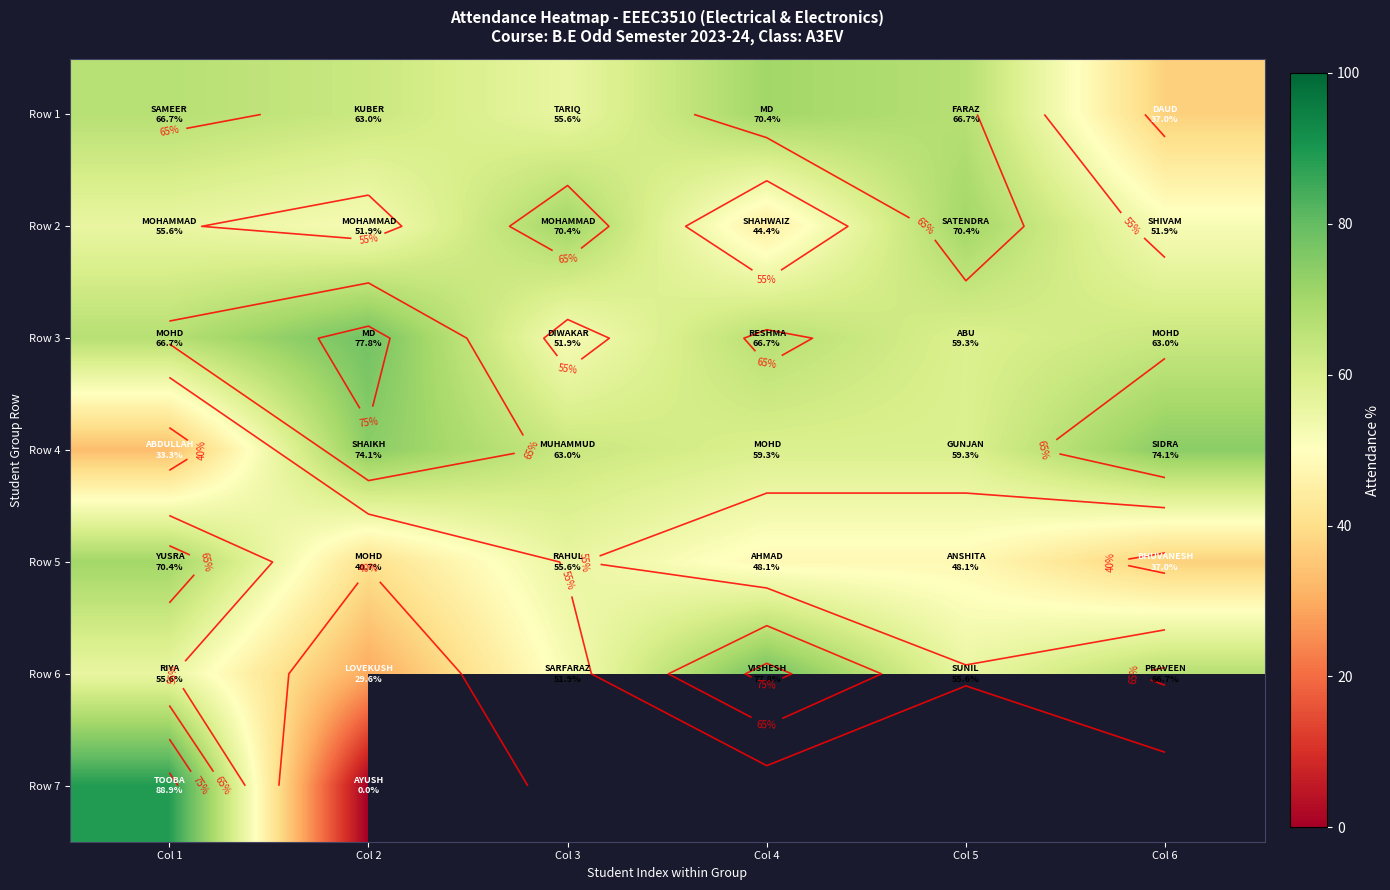

What is the difference between the maximum and minimum values in the Row 1 series?

33.4